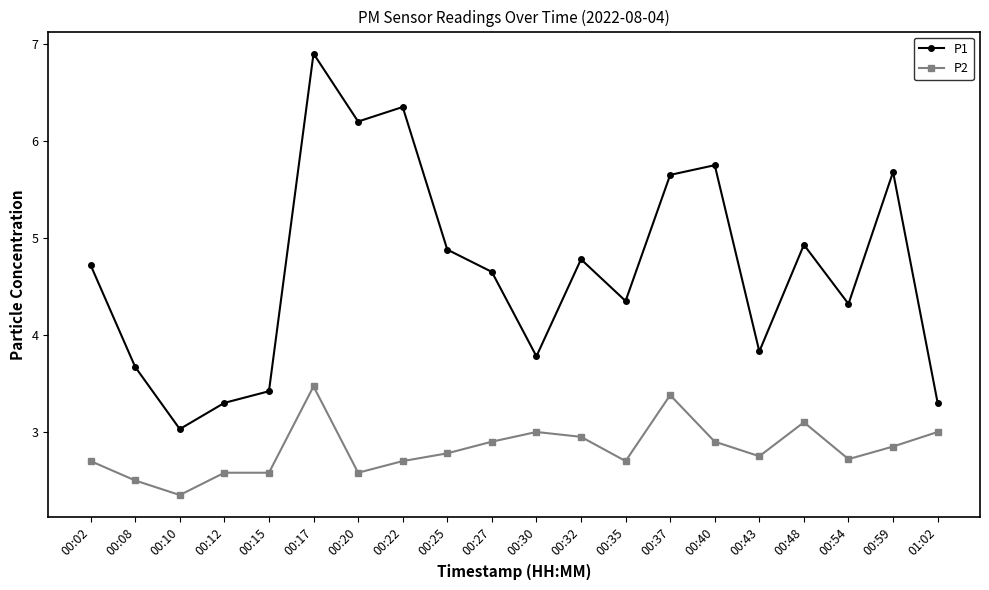

True or false: P1 has a value of 4.8 at 00:32.

True